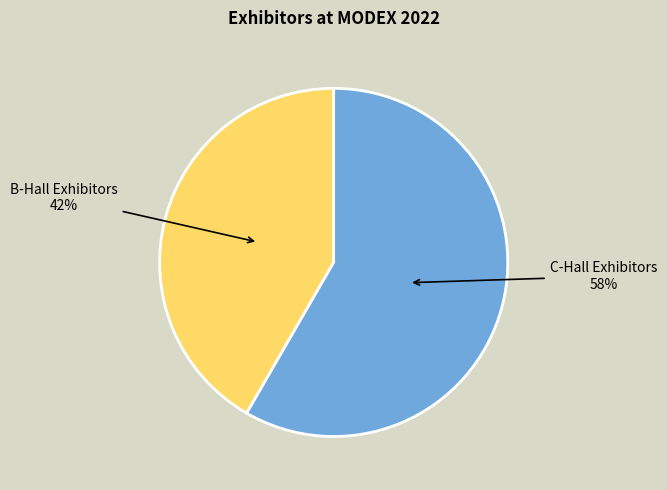

Is there a majority slice in this chart?

Yes